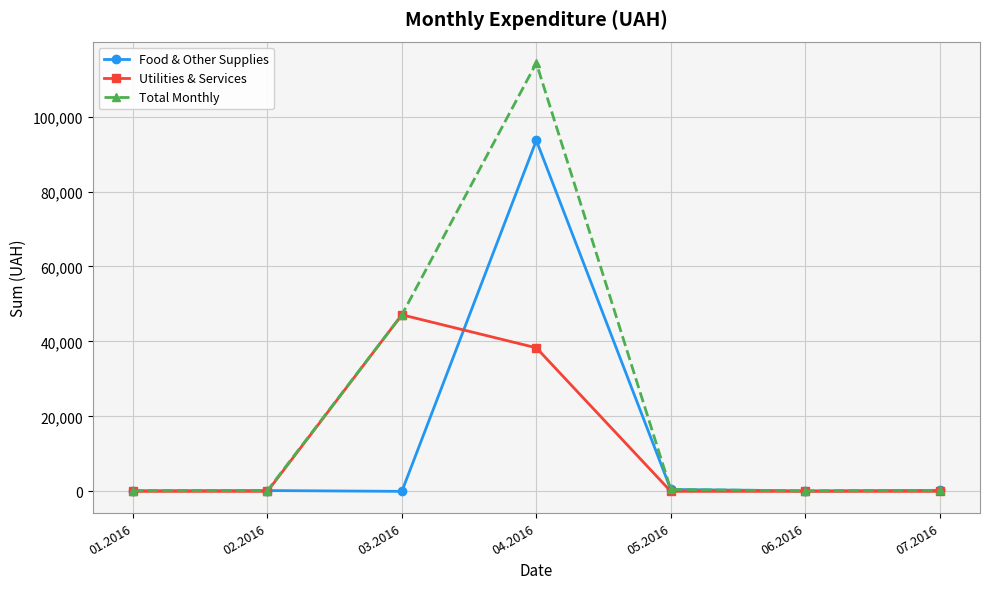

Rank the series by their maximum value, from highest to lowest.

Total Monthly, Food & Other Supplies, Utilities & Services